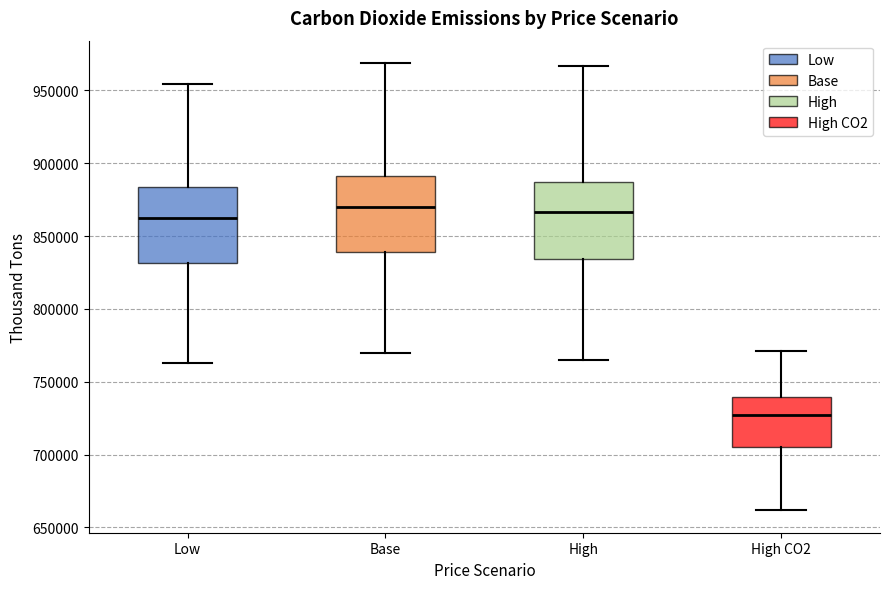

Reading left to right, read every box against the y-axis: the position of its median line, the range the box covers, and the ends of its whiskers. The values are not printed on the chart, so give them approximately, as read against the axis.

Low: median 860000, box 830000 to 885000, whiskers 765000 to 955000
Base: median 870000, box 840000 to 890000, whiskers 770000 to 970000
High: median 865000, box 835000 to 885000, whiskers 765000 to 965000
High CO2: median 725000, box 705000 to 740000, whiskers 660000 to 770000